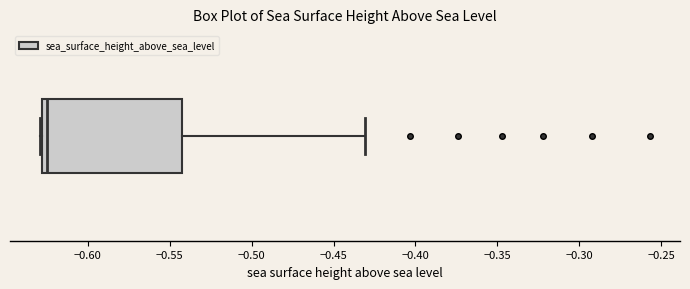

Transcribe this box plot: give where the median line is, the range the box spans, and where the two whiskers end, as read against the x-axis. The values are not printed on the chart, so give them approximately, as read against the axis.

median -0.625, box -0.630 to -0.540, whiskers -0.630 to -0.430